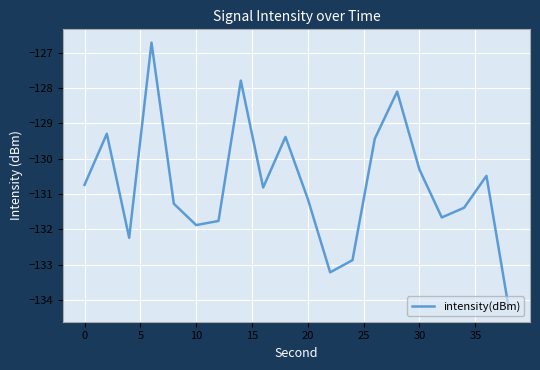

What is the smallest value displayed?

-134.2